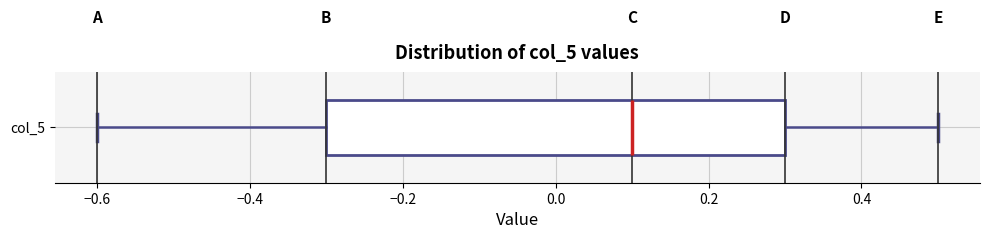

Where does the left whisker of the box for col_5 end on the x-axis? The values are not printed on the chart, so give them approximately, as read against the axis.

-0.6